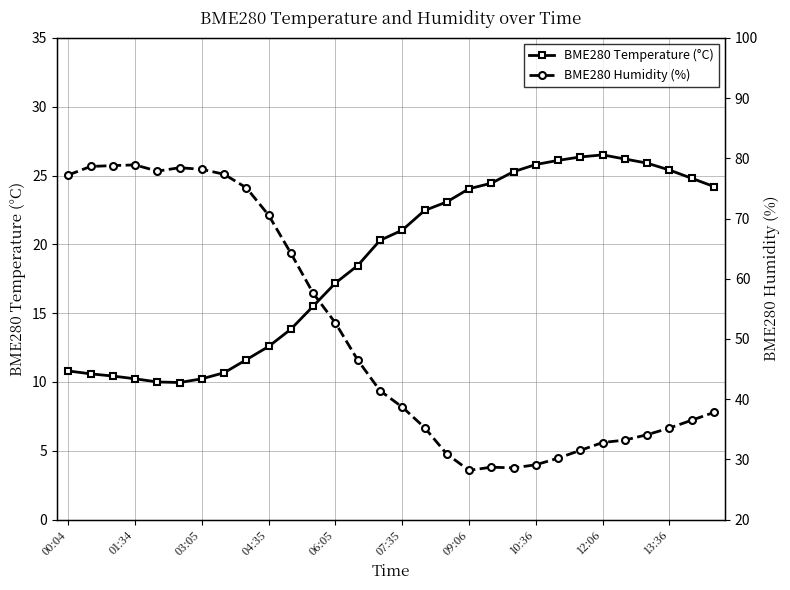

What is the sum of the BME280 Temperature (°C) values at 17 and 16?

45.5